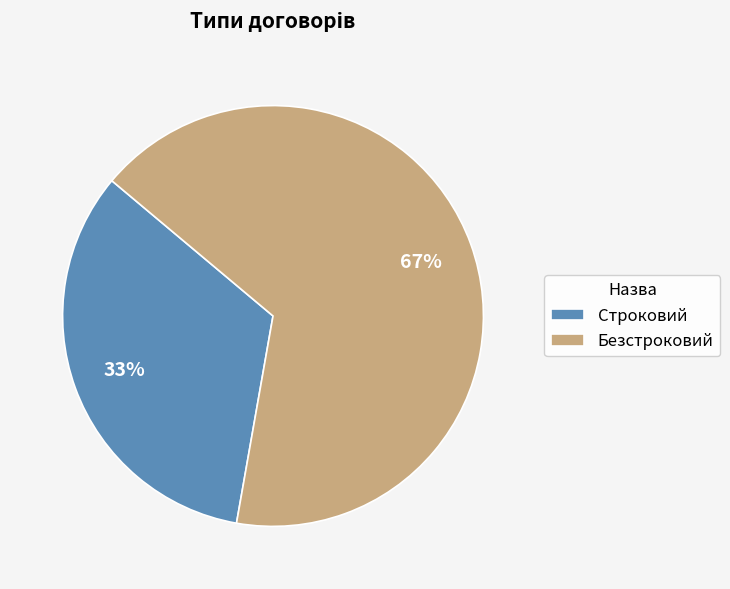

How many slices are in this pie chart?

2